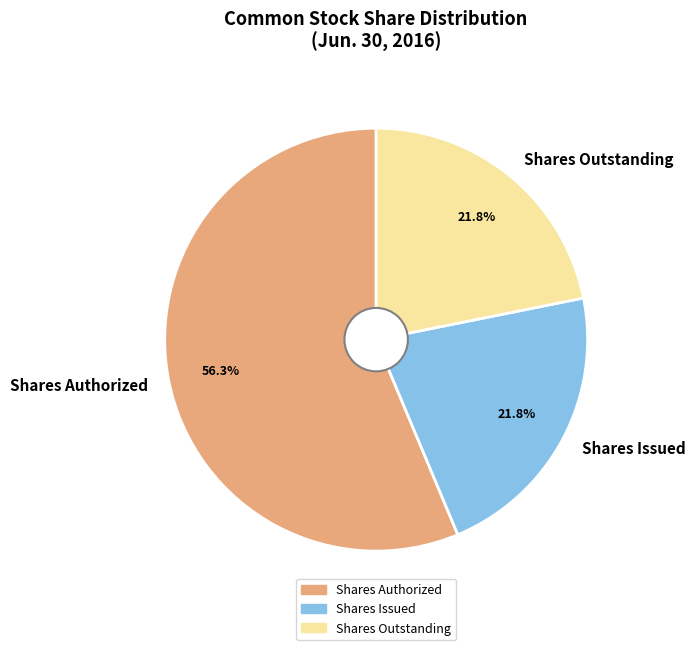

What is the ratio of the value at Shares Authorized to the value at Shares Outstanding?

2.6